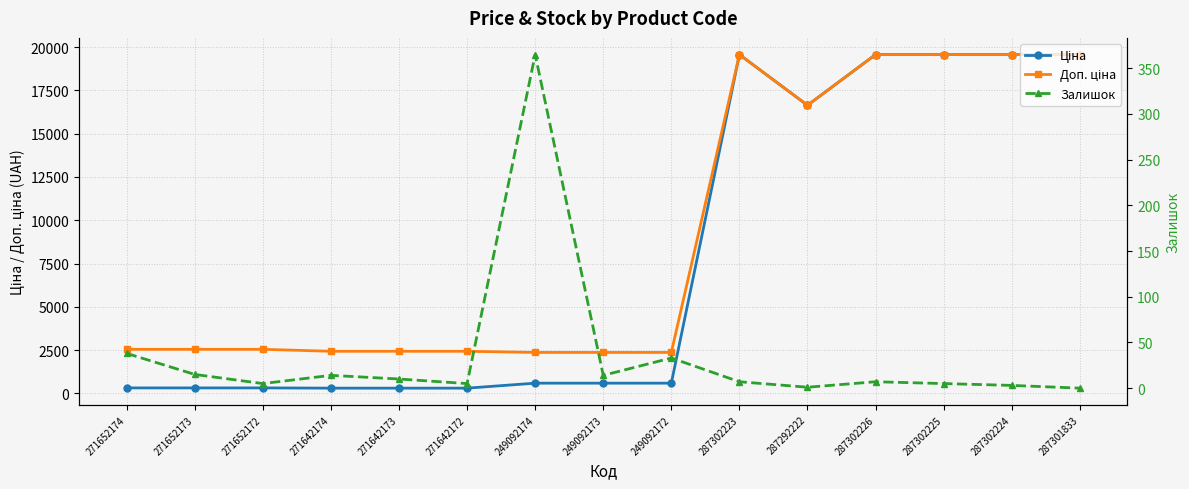

Rank the series at 271652173 from highest to lowest value.

Доп. ціна, Ціна, Залишок